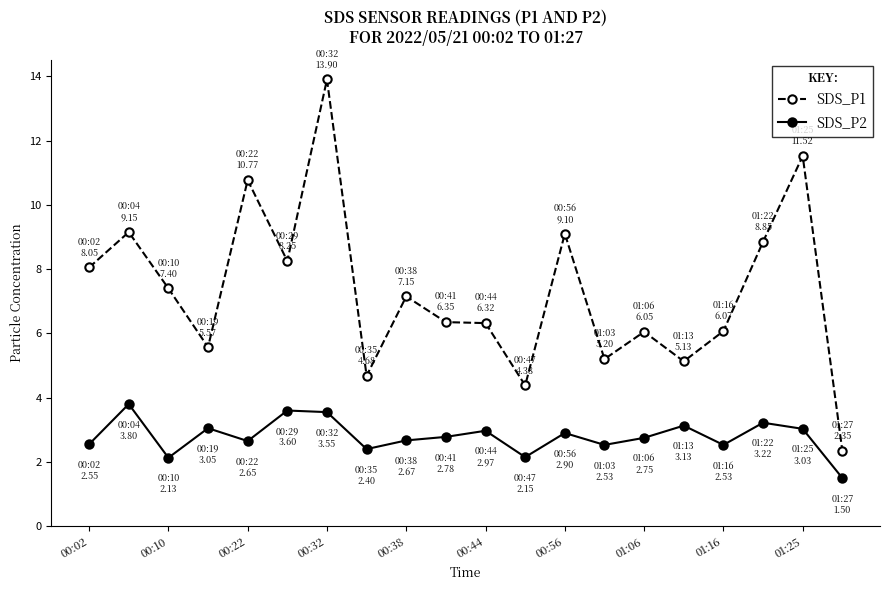

What is the average value of the SDS_P2 series?

2.8